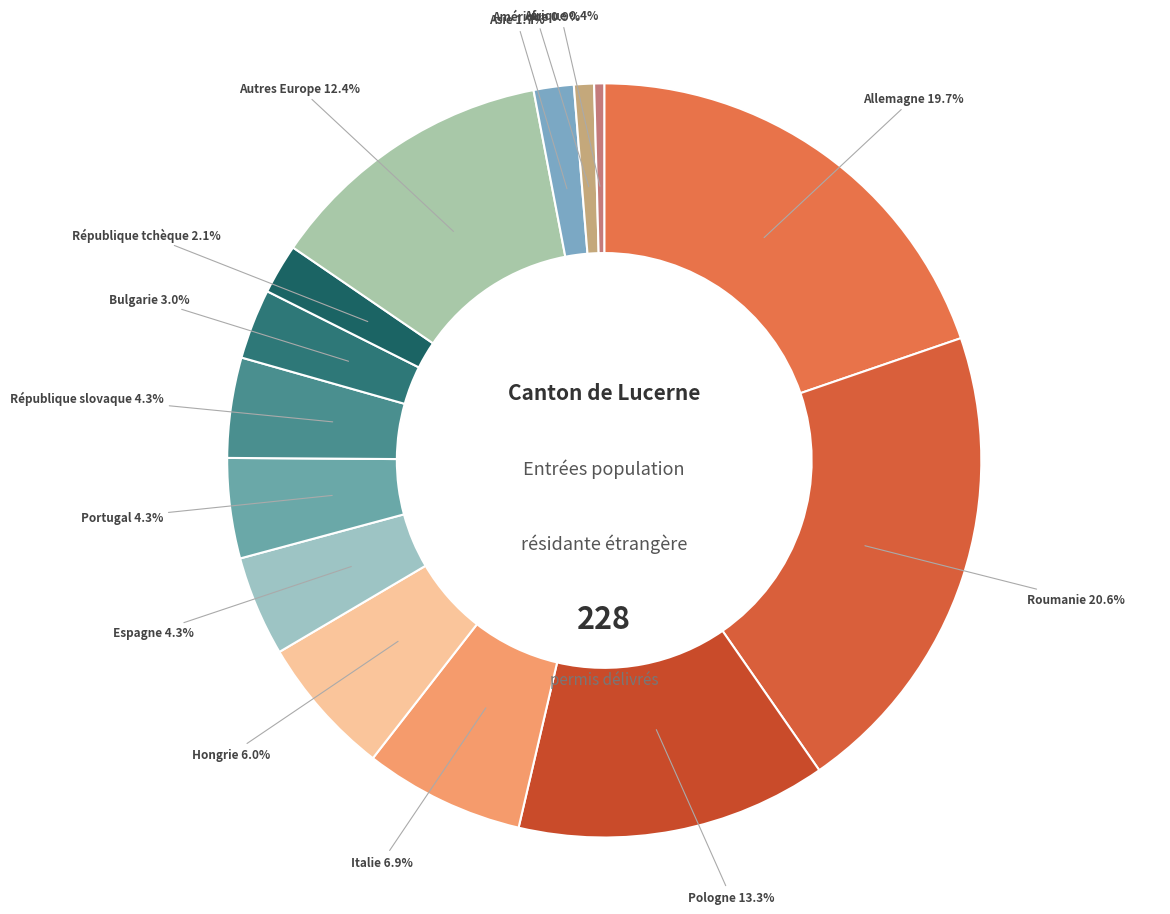

Count the number of slices in the pie.

14